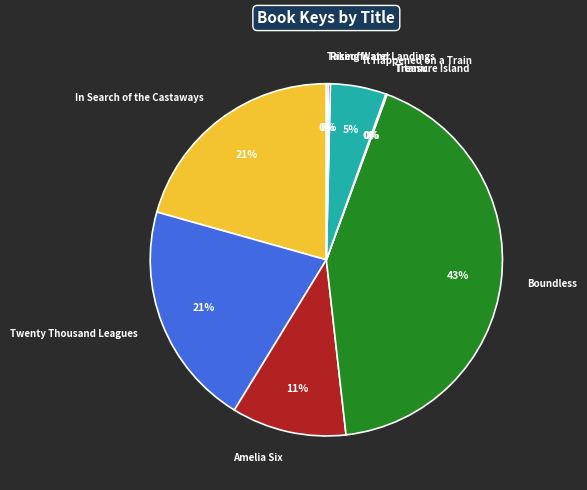

To the nearest percent, what is the difference between the largest and smallest slice percentages?

43%